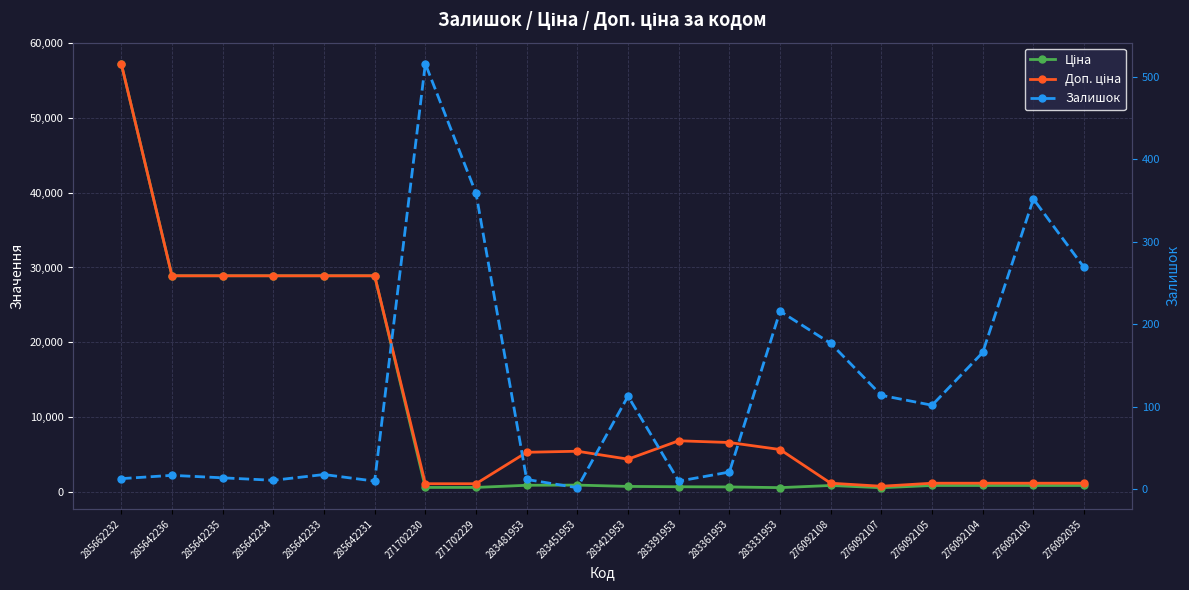

Which series has the widest spread of values?

Ціна